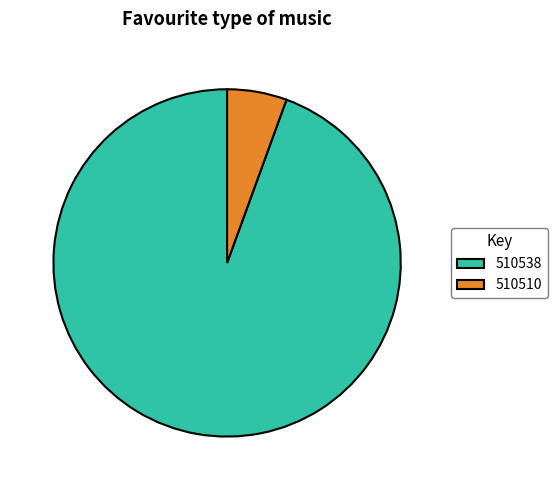

What is the largest slice in the pie chart?

510538